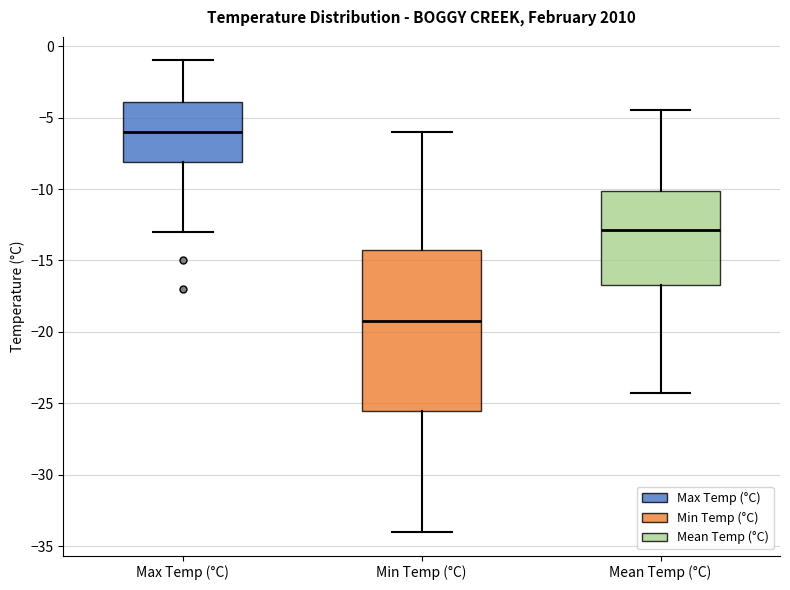

Which box has the lowest median line?

Min Temp (°C)